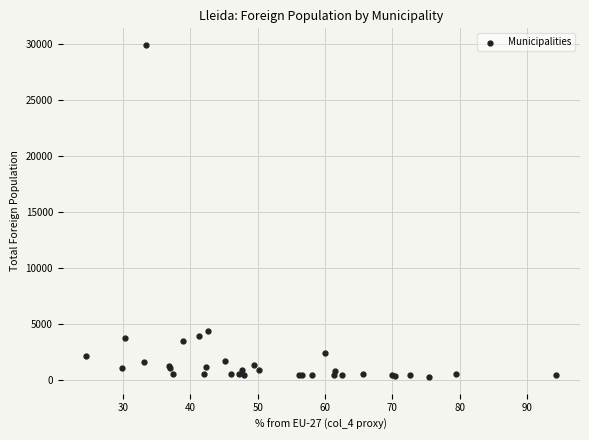

What Y value in the scatter plot is closest to 15063?

4349